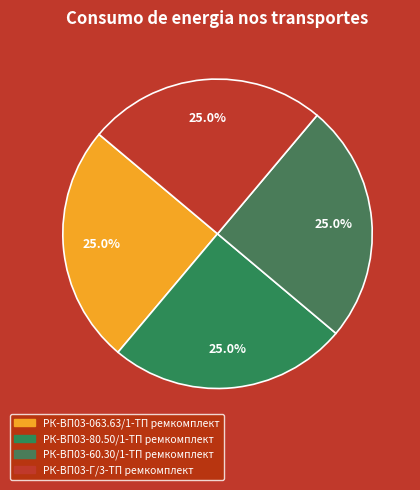

The РК-ВП03-063.63/1-ТП ремкомплект slice represents 13% of the pie. True or false?

False